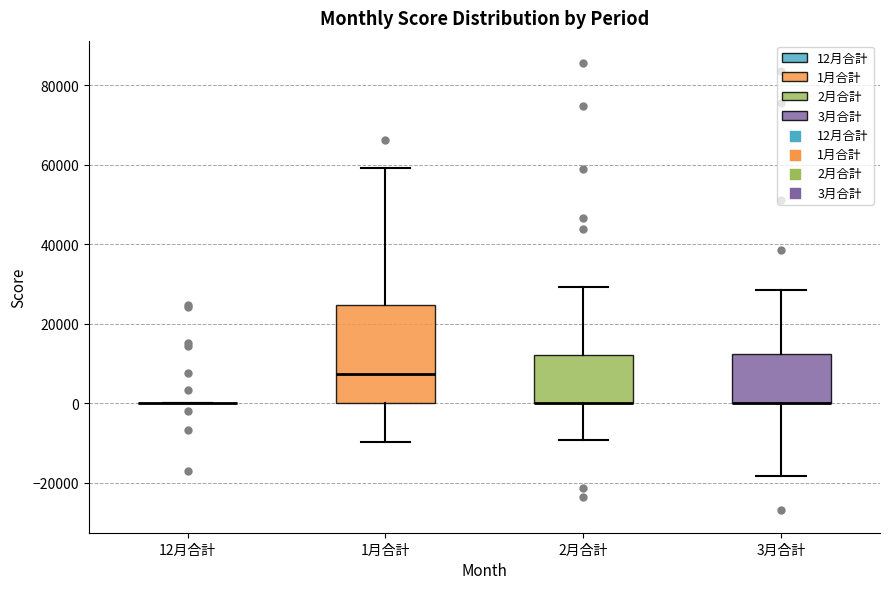

Where is the lower edge of the box for 3月合計 on the y-axis? The values are not printed on the chart, so give them approximately, as read against the axis.

0